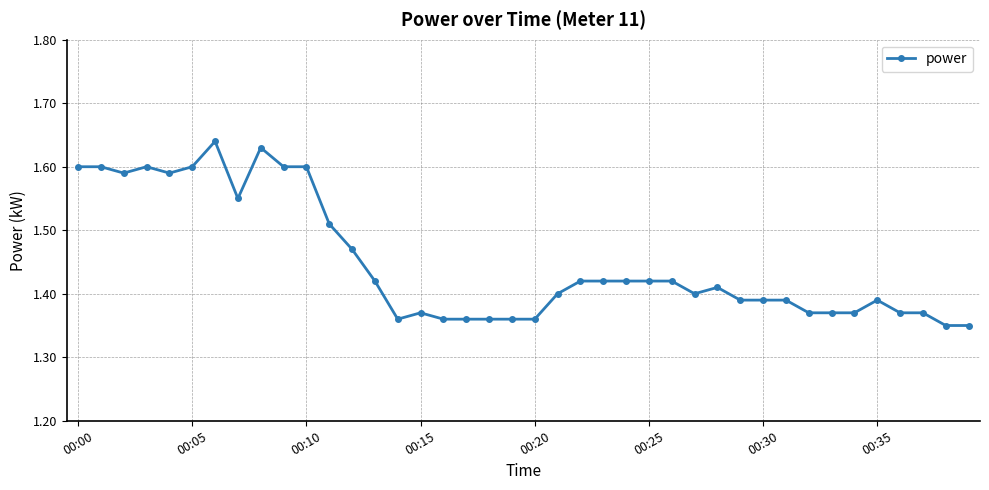

What is the sum of all values?

58.0